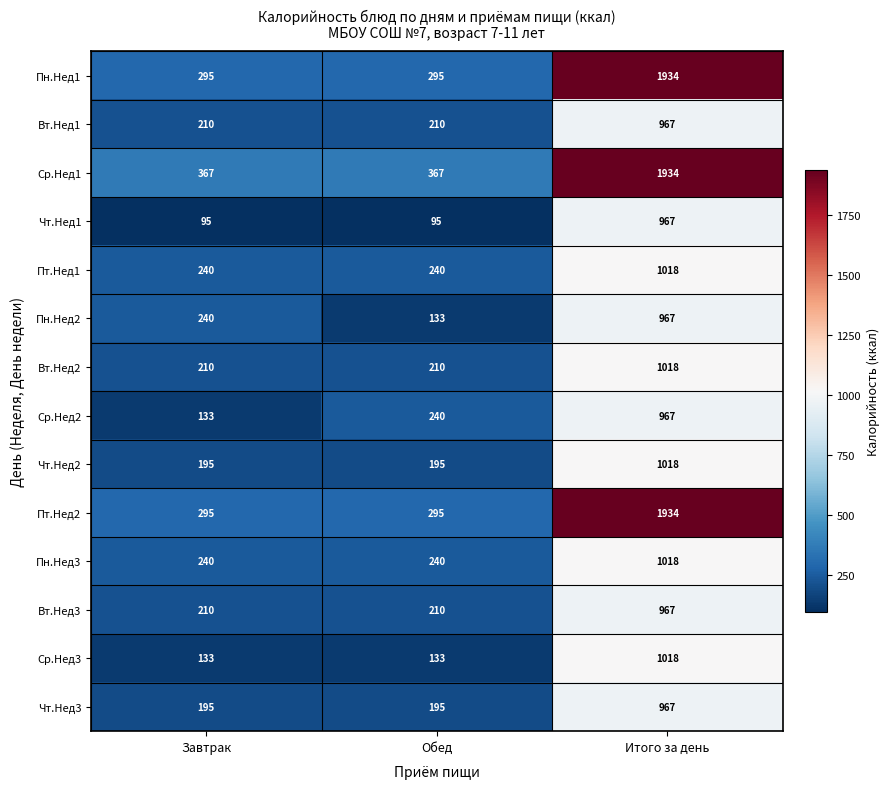

How many distinct data groups are displayed?

14